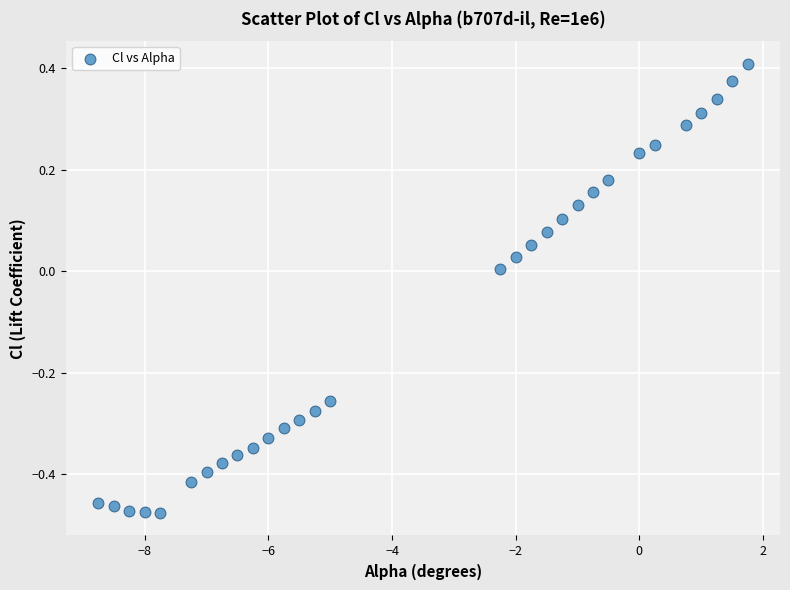

What is the range of Y values (max minus min)?

0.9